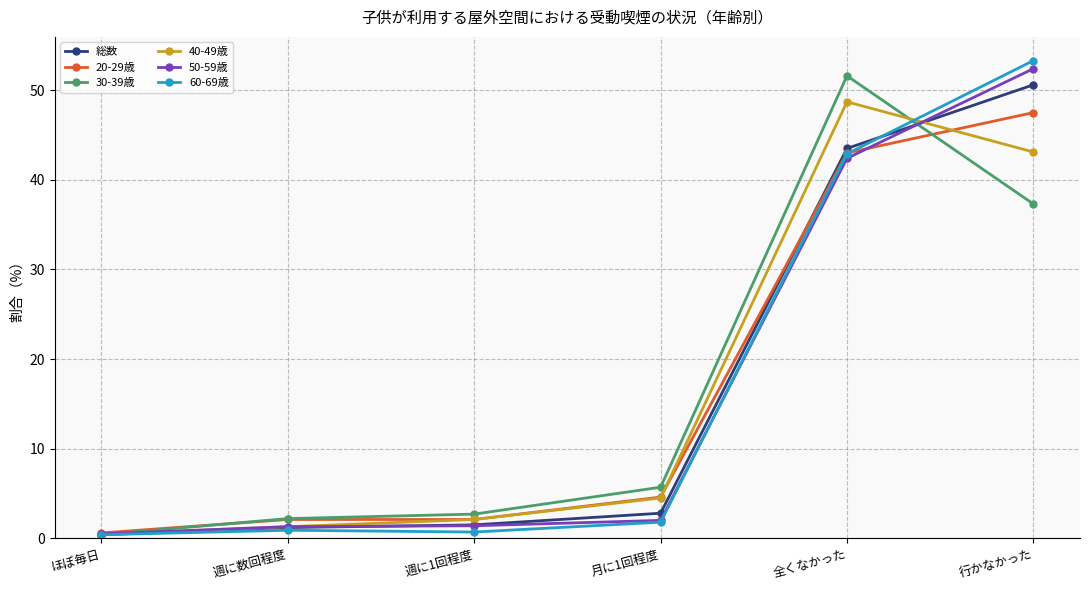

Which series has the widest spread of values?

60-69歳